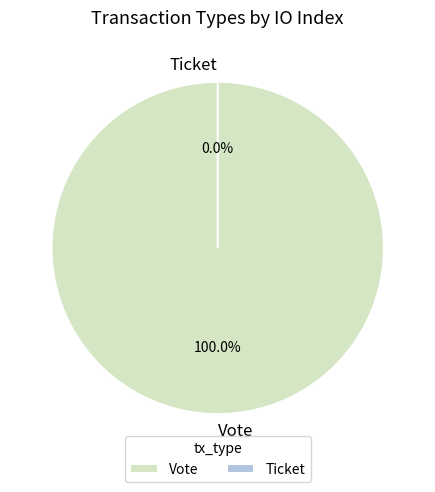

Which slice represents more than half of the pie?

Vote